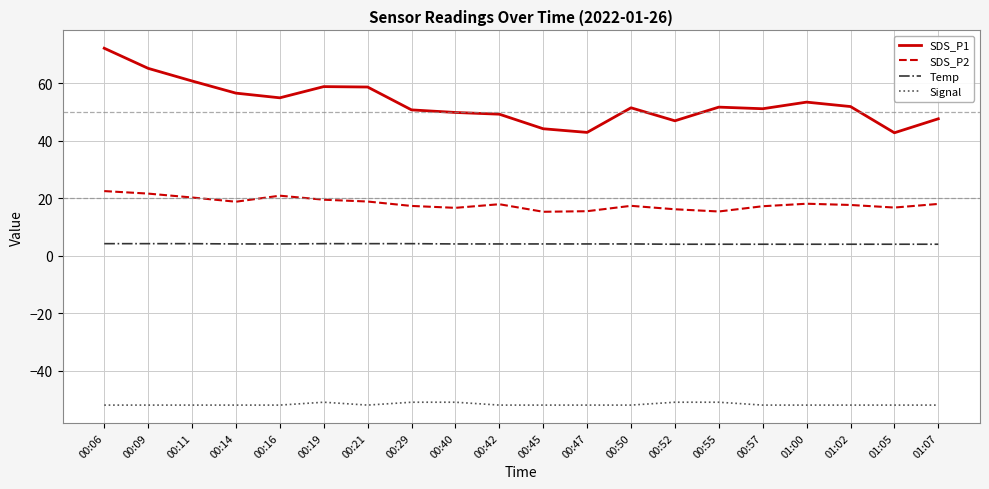

What is the sum of all SDS_P1 values?

1061.7